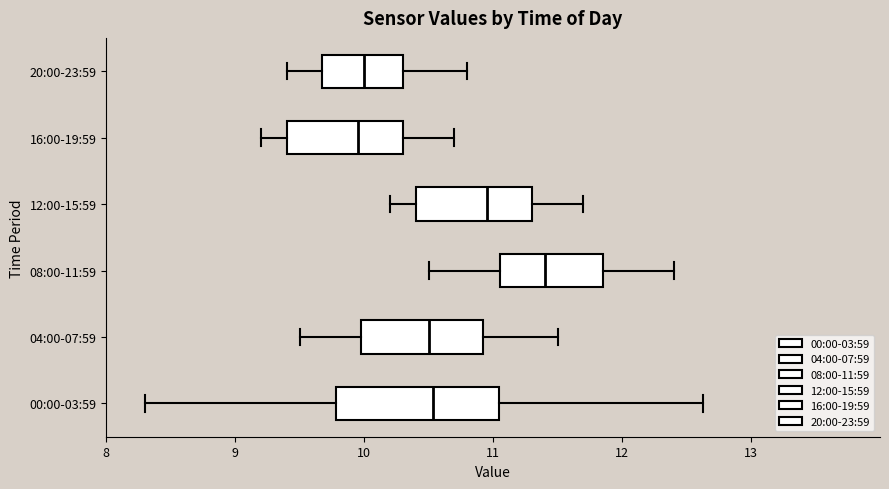

Reading bottom to top, read every box against the x-axis: the position of its median line, the range the box covers, and the ends of its whiskers. The values are not printed on the chart, so give them approximately, as read against the axis.

00:00-03:59: median 10.5, box 9.8 to 11.0, whiskers 8.3 to 12.6
04:00-07:59: median 10.5, box 10.0 to 10.9, whiskers 9.5 to 11.5
08:00-11:59: median 11.4, box 11.1 to 11.9, whiskers 10.5 to 12.4
12:00-15:59: median 11.0, box 10.4 to 11.3, whiskers 10.2 to 11.7
16:00-19:59: median 10.0, box 9.4 to 10.3, whiskers 9.2 to 10.7
20:00-23:59: median 10.0, box 9.7 to 10.3, whiskers 9.4 to 10.8